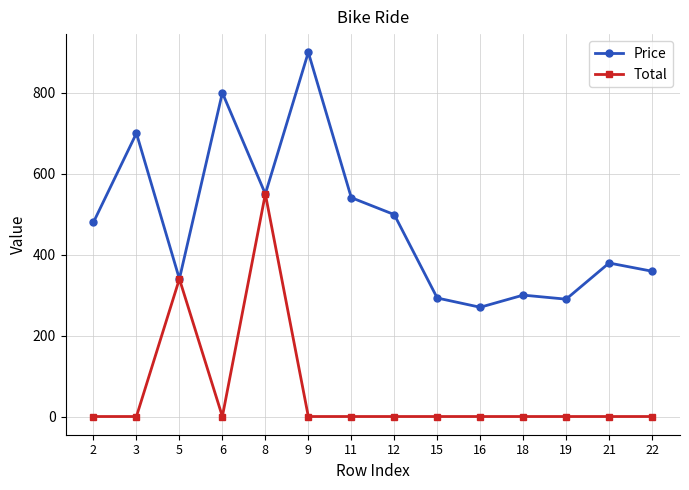

How many values in the Price series are below 479?

7